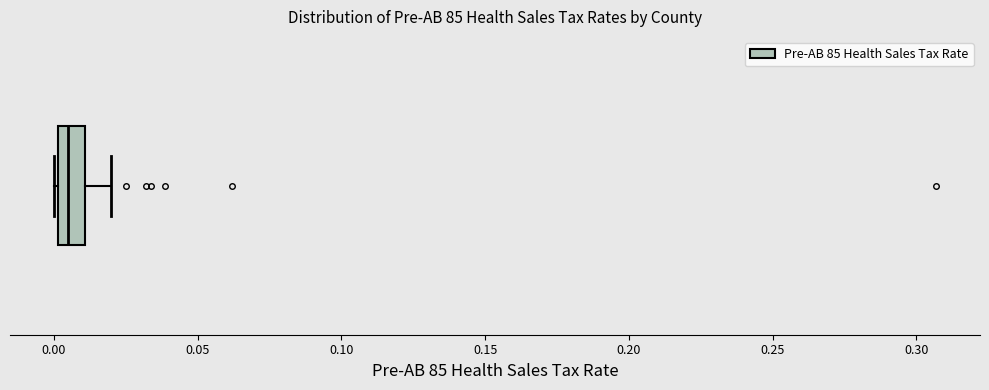

Read this box plot against the x-axis: the position of the median line, the range covered by the box, and the ends of both whiskers. The values are not printed on the chart, so give them approximately, as read against the axis.

median 0.005, box 0.000 to 0.010, whiskers 0.000 to 0.020